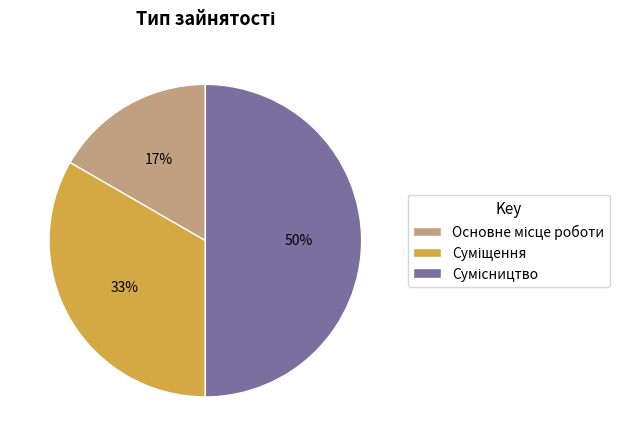

To the nearest percent, what is the average slice percentage?

33%